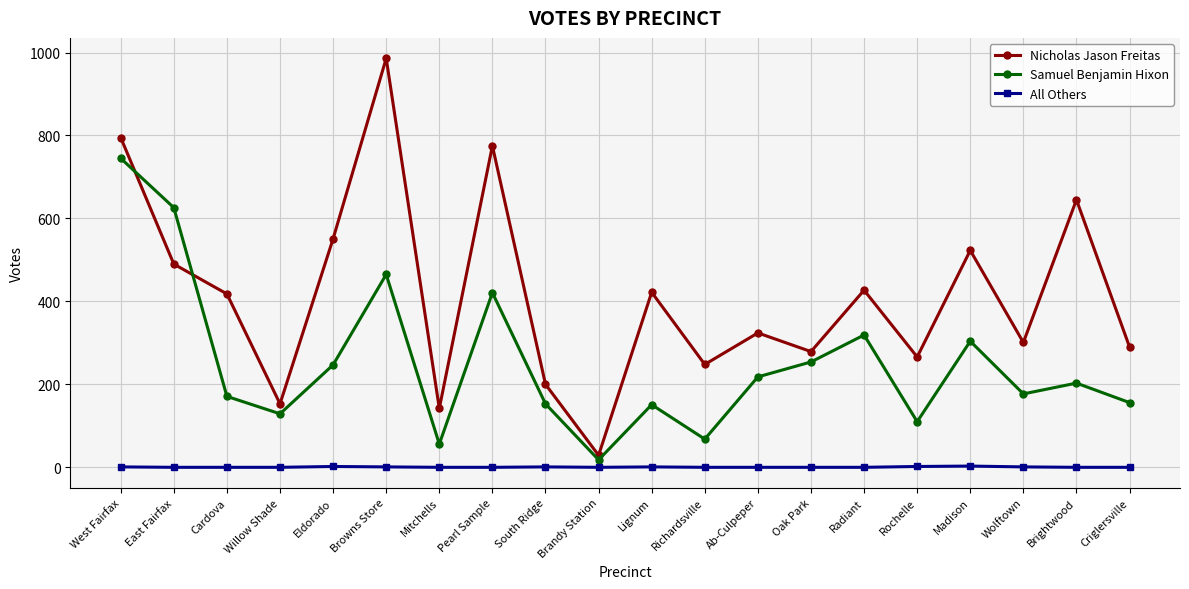

Between Madison and Criglersville, which series saw the biggest shift?

Nicholas Jason Freitas